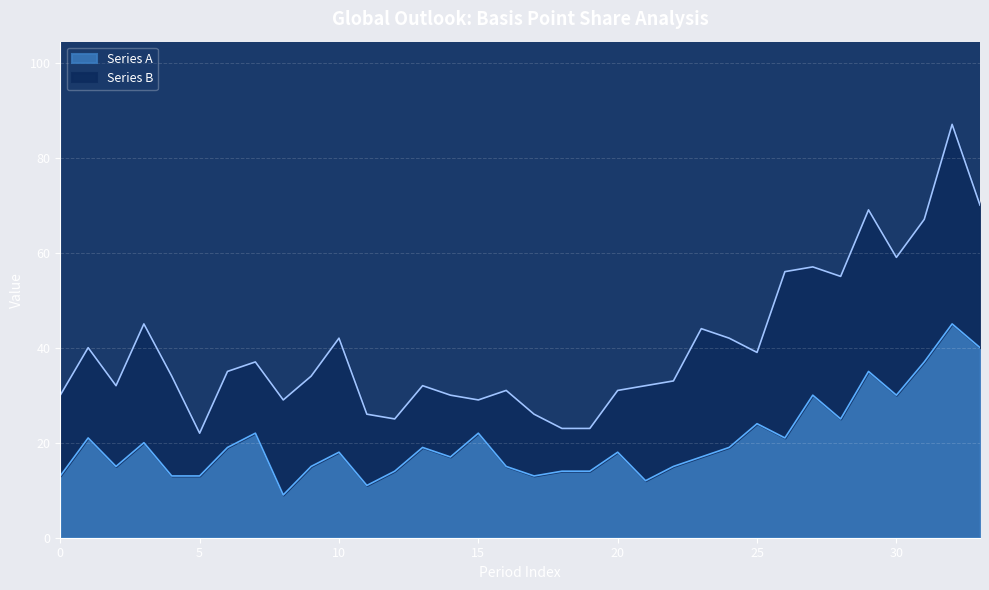

What value does the data have at 22, to the nearest 10?

20